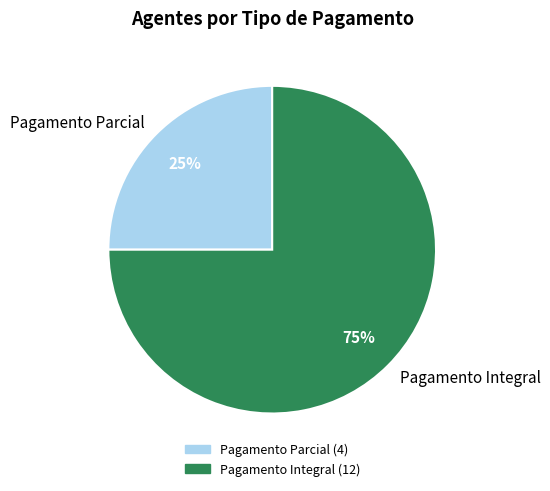

What percentage is the Pagamento Parcial slice, to the nearest percent?

25%